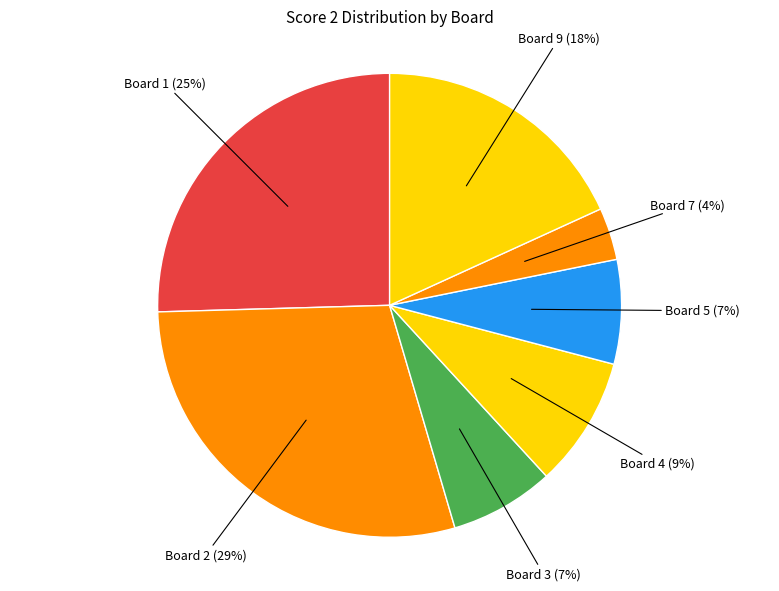

Is there a majority slice in this chart?

No